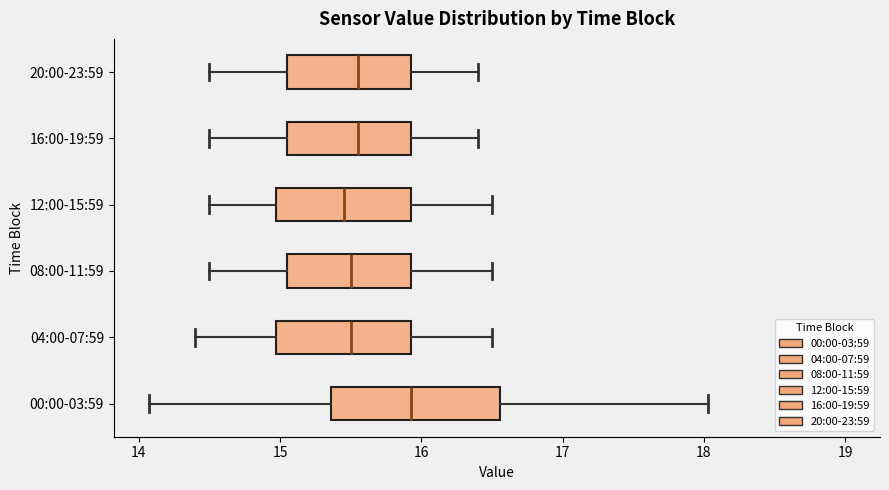

Where does the median line of the box for 20:00-23:59 sit on the x-axis? The values are not printed on the chart, so give them approximately, as read against the axis.

15.6